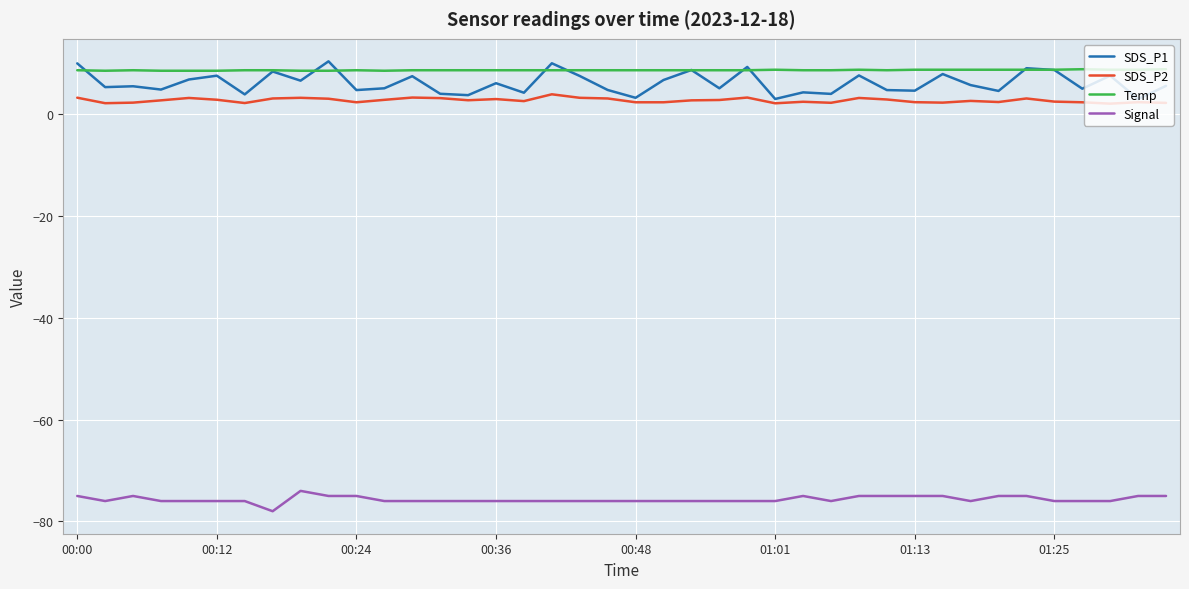

True or false: SDS_P2 and Temp cross at least once.

False